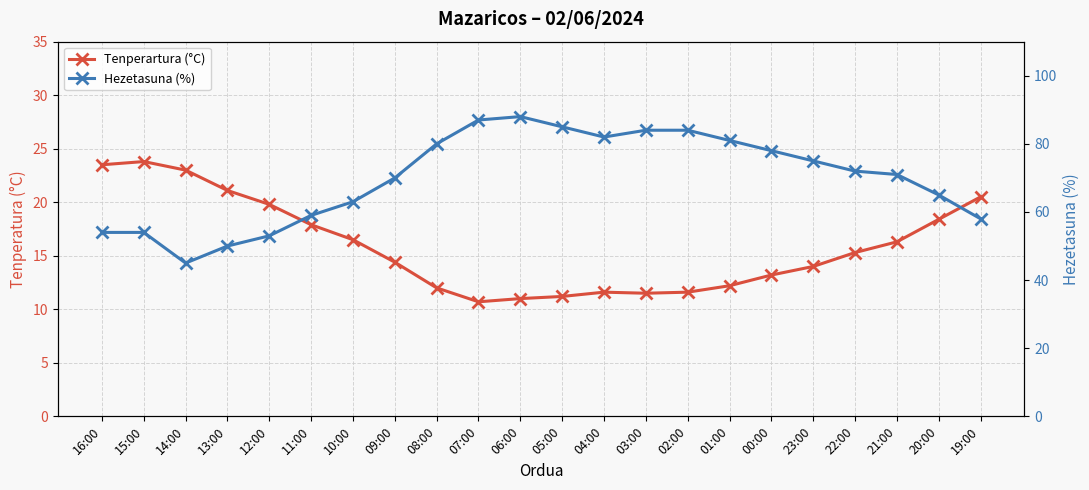

What position from the left is 09:00?

8